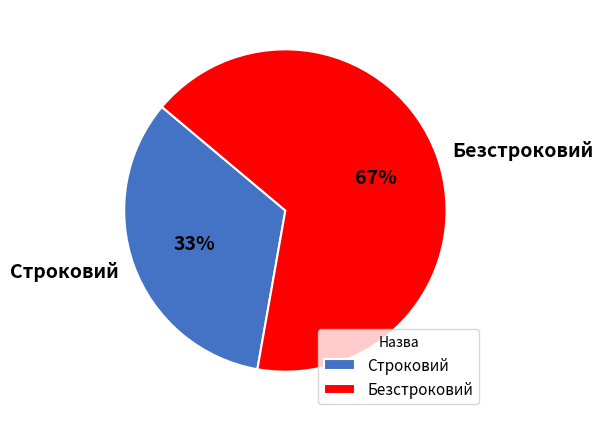

Rank the categories by value from lowest to highest.

Строковий, Безстроковий